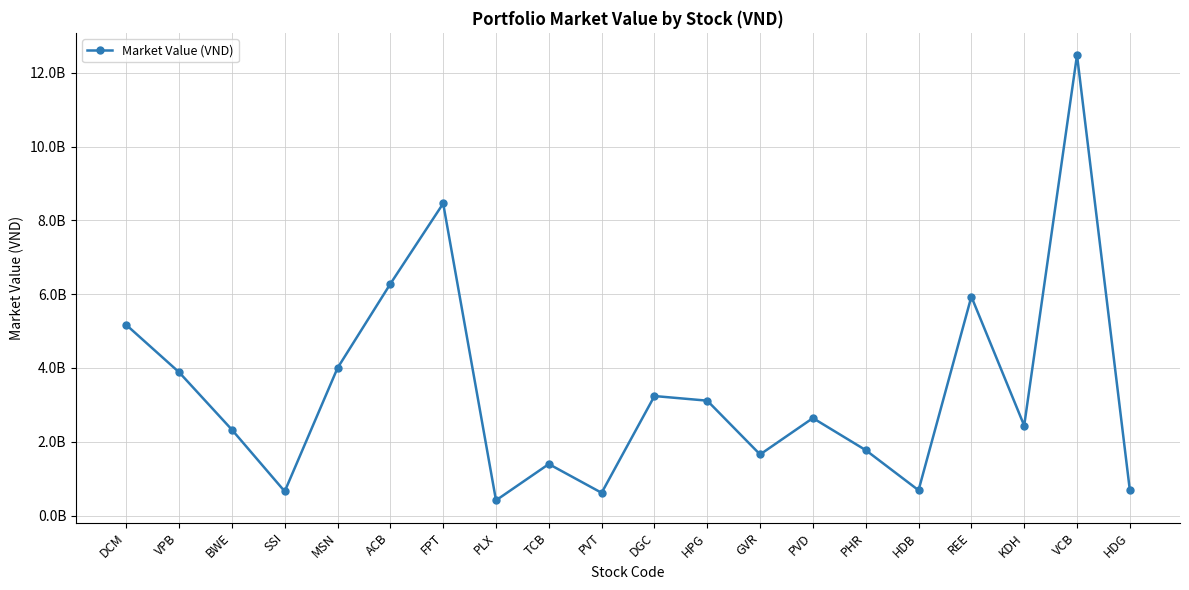

Does the chart have visible grid lines?

Yes